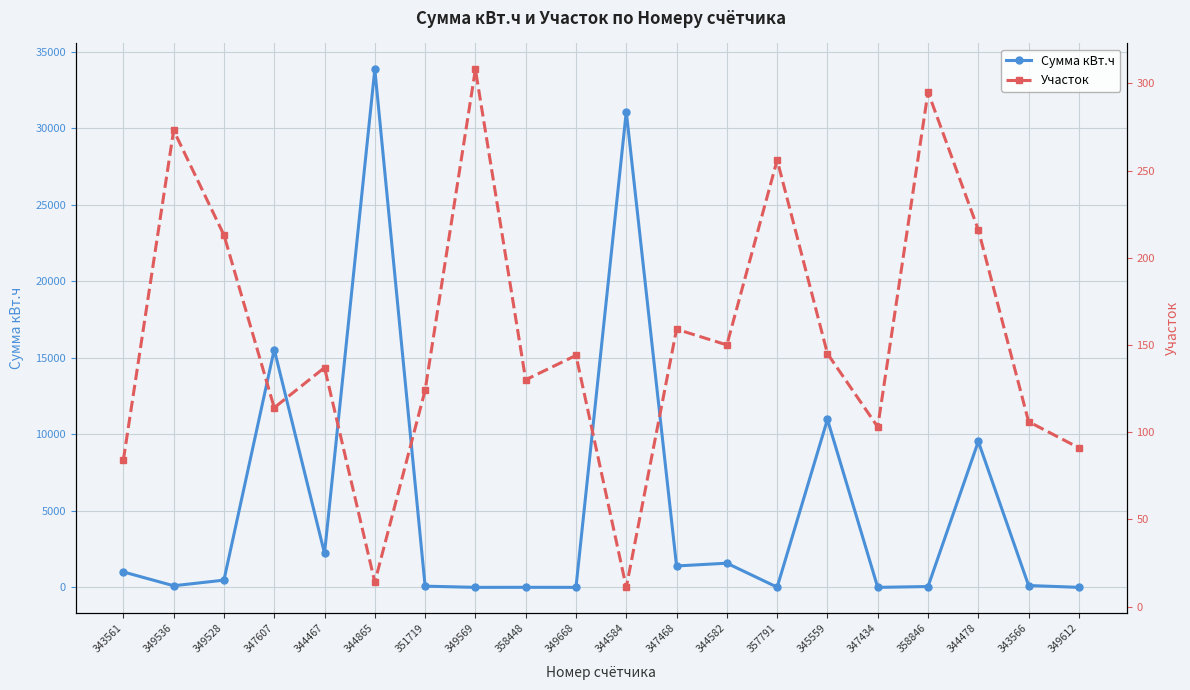

Which series has the largest total across all categories?

Сумма кВт.ч